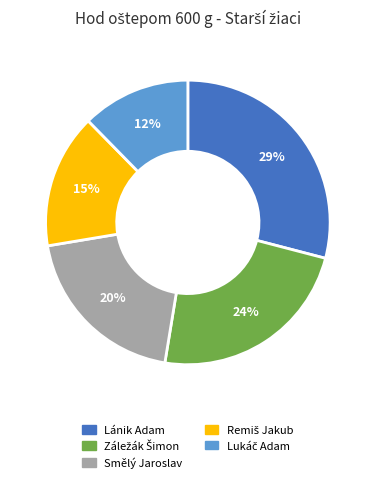

Does any single category account for the majority?

No